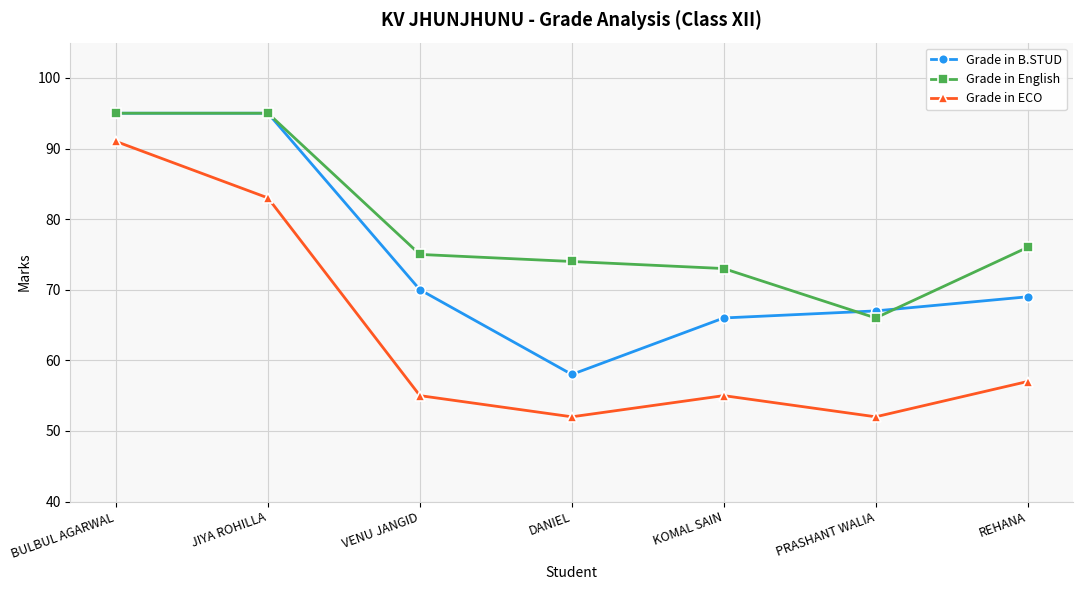

Is the value of Grade in B.STUD at JIYA ROHILLA greater than the value of Grade in English at REHANA?

Yes